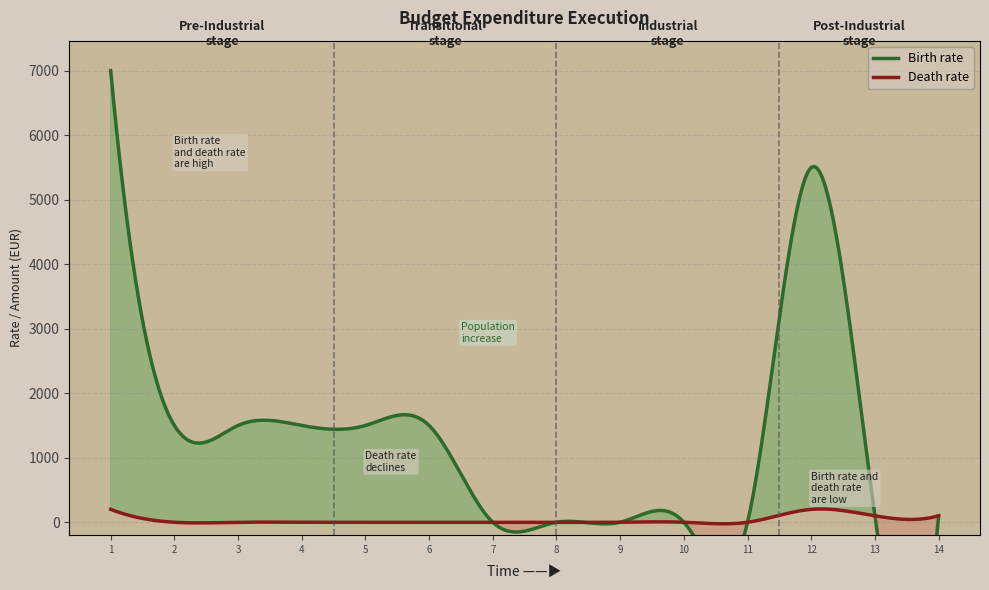

True or false: Death rate and Birth rate intersect in this chart.

False